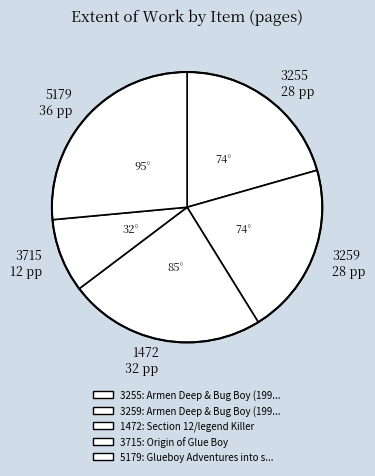

Approximately how many times larger is the value at 3259 28 pp compared to 3255 28 pp?

1.0